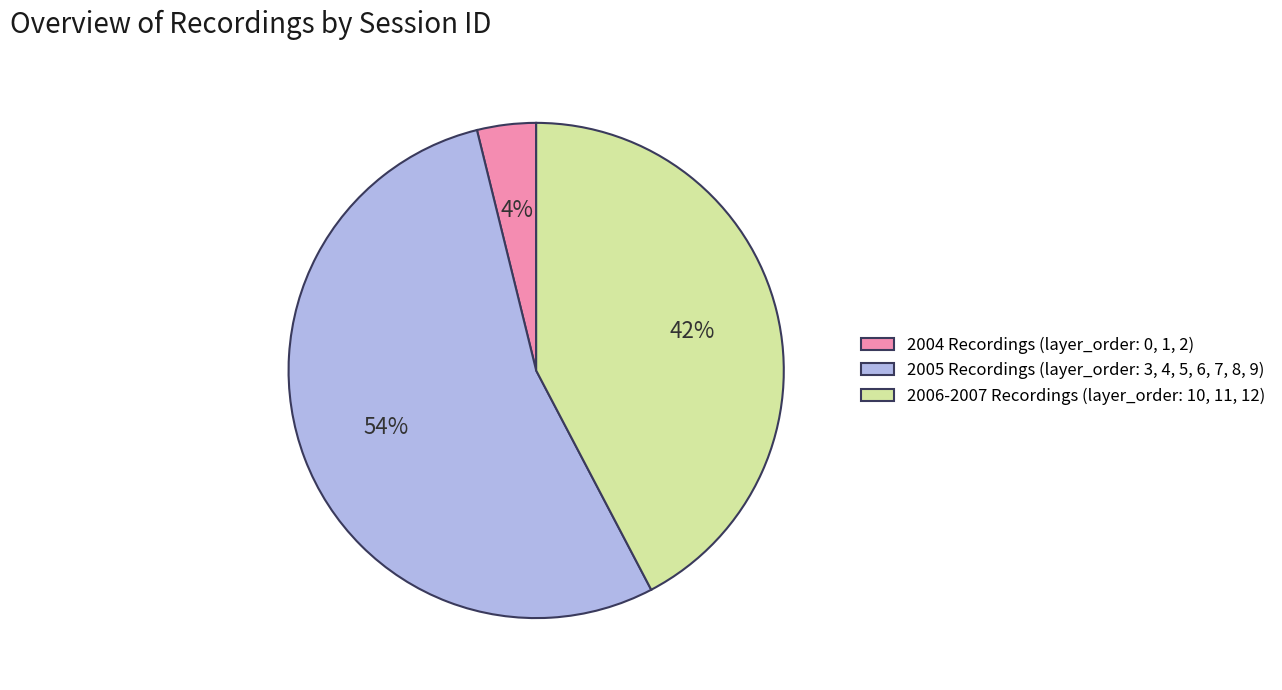

To the nearest percent, what is the difference between the largest and smallest slice percentages?

50%